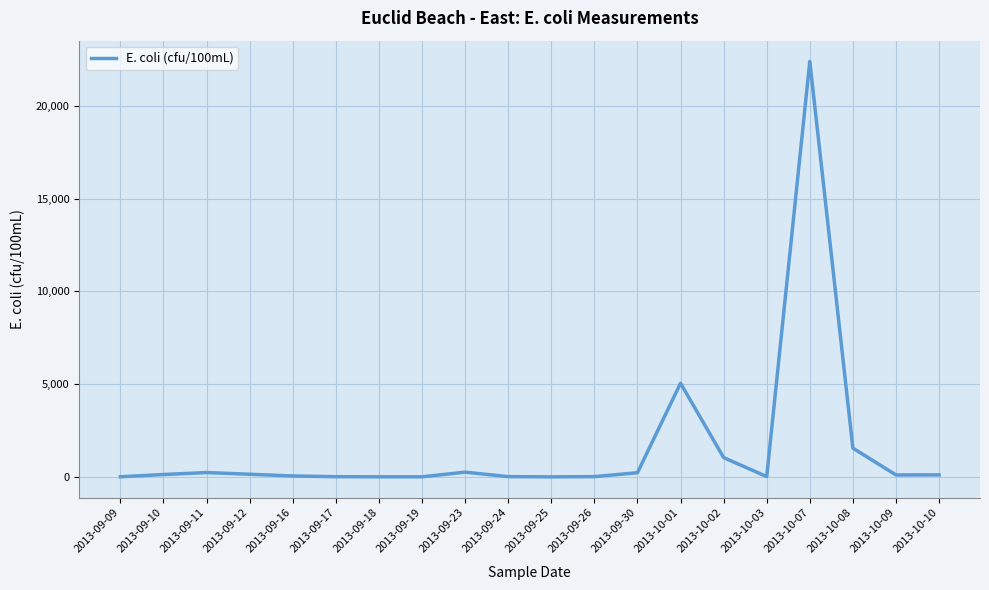

Which category has the highest value across all series?

2013-10-07